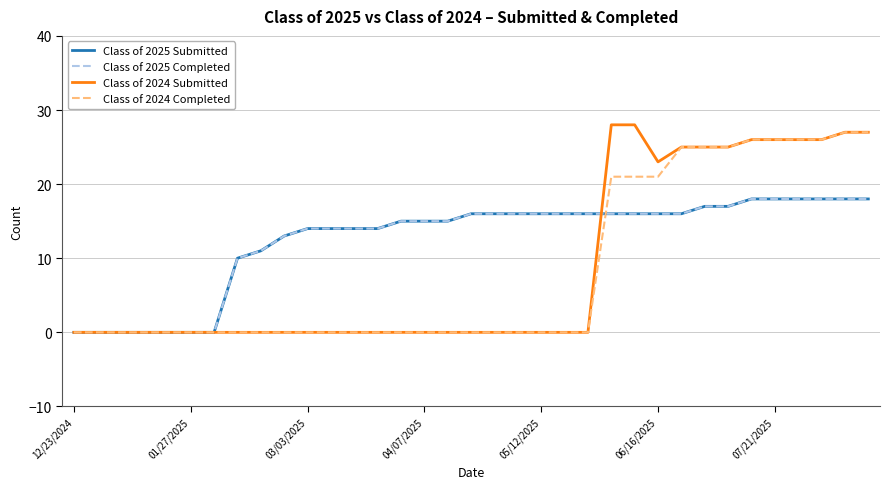

Is this an area chart (filled region under the line)?

No